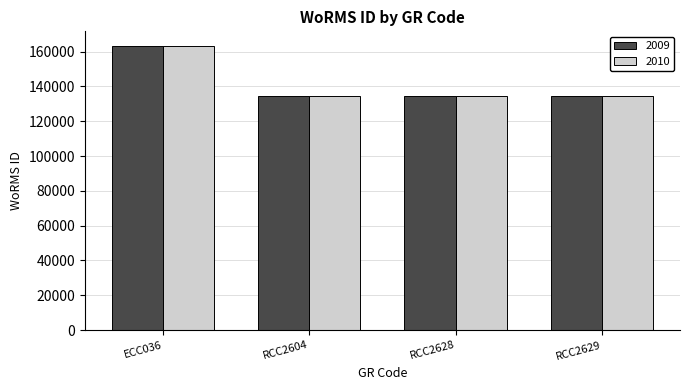

Read the 2009 value at RCC2629, to the nearest 10.

134530